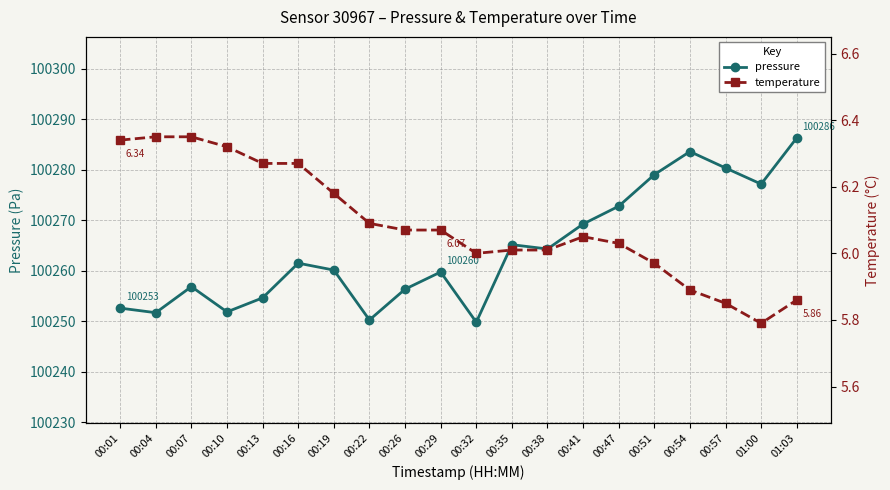

What is the greatest value displayed?

100286.3